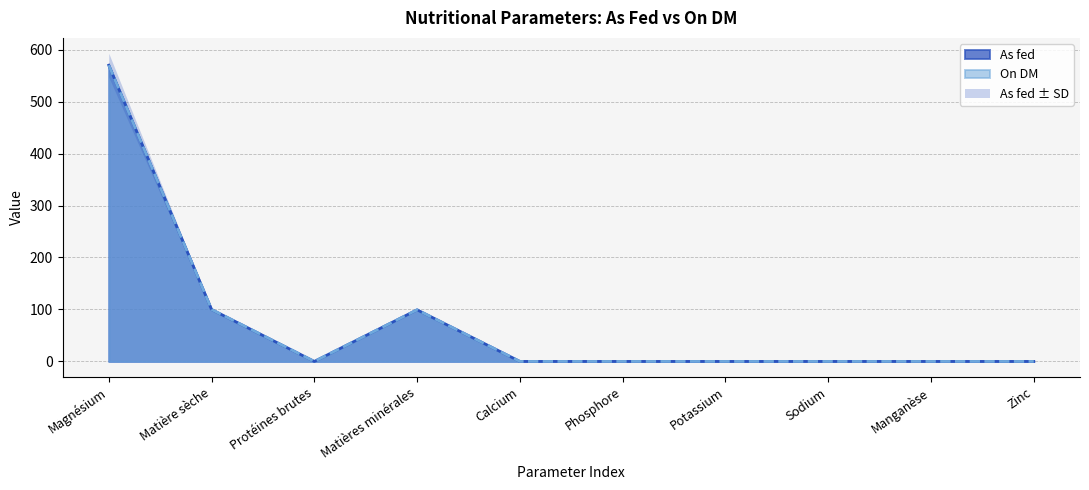

Is the value of As fed at Phosphore greater than the value of On DM at Matière sèche?

No